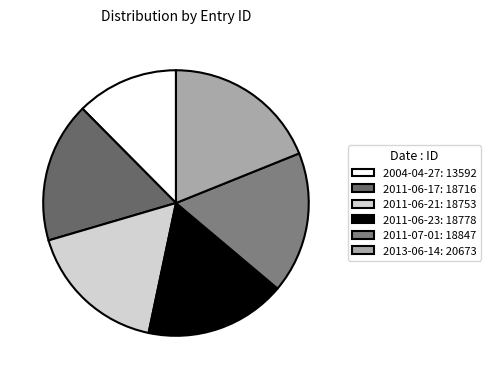

Is the sum of 2011-07-01 and 2013-06-14 greater than half?

No